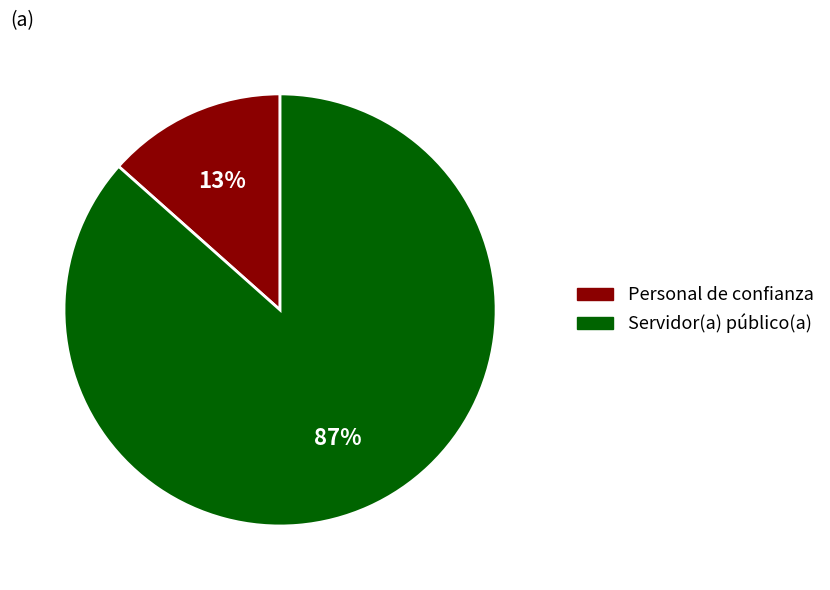

Which category has the biggest portion of the pie?

Servidor(a) público(a)